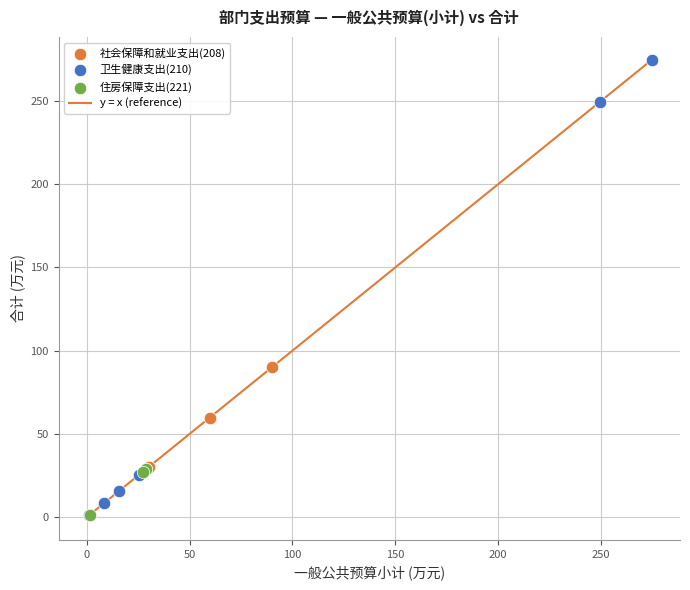

Which series reaches the maximum Y coordinate?

卫生健康支出(210)